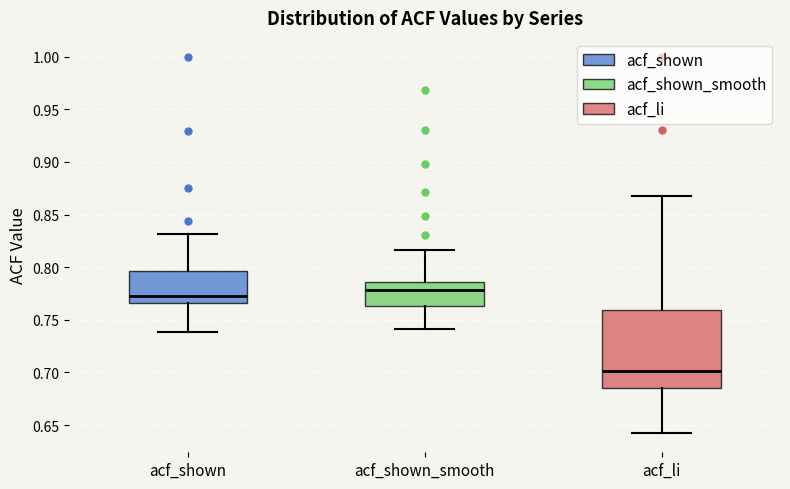

Where does the median line of the box for acf_shown sit on the y-axis? The values are not printed on the chart, so give them approximately, as read against the axis.

0.775